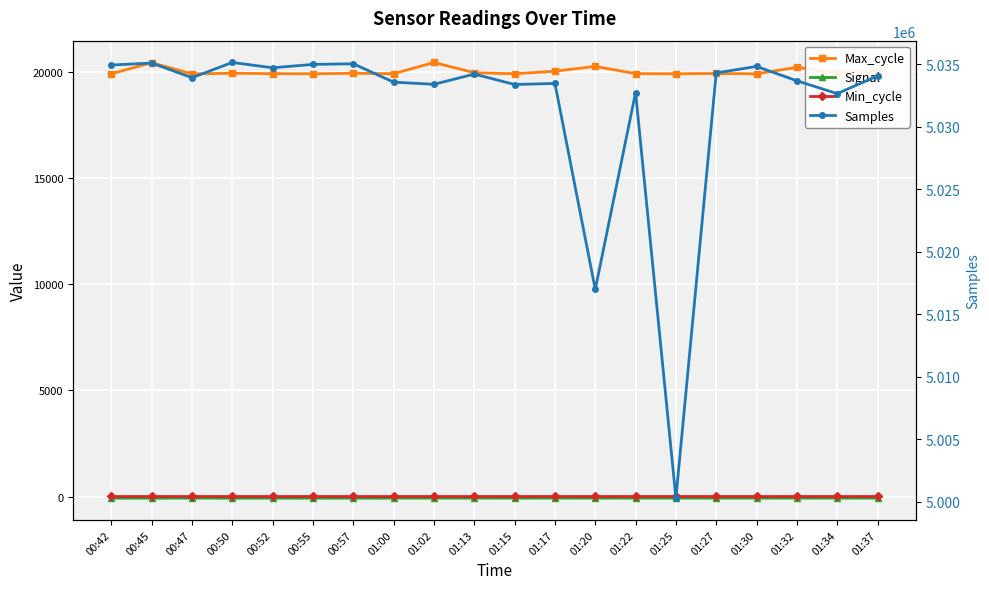

True or false: Min_cycle and Signal cross at least once.

False